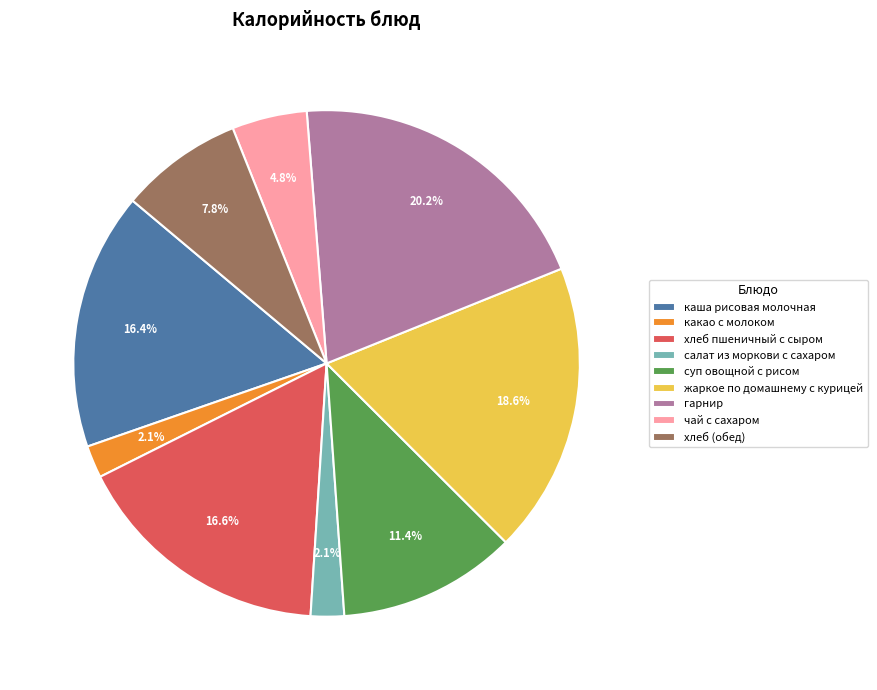

How many segments does this pie chart have?

9